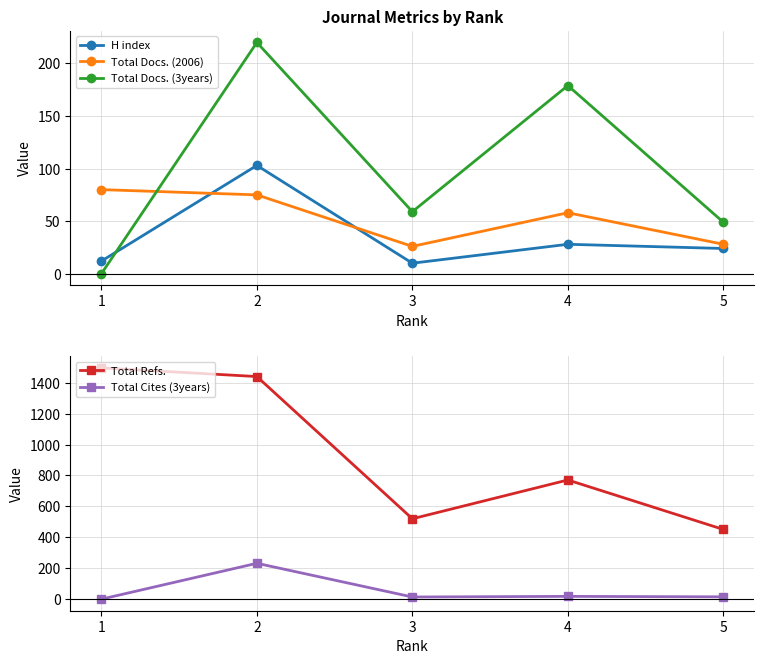

What are all the series names shown in the legend?

H index, Total Docs. (2006), Total Docs. (3years), Total Refs., Total Cites (3years)